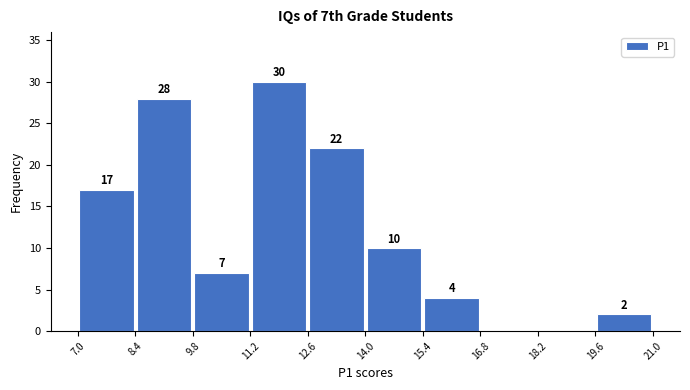

Which range on the x-axis has the tallest bar?

11.2 to 12.6